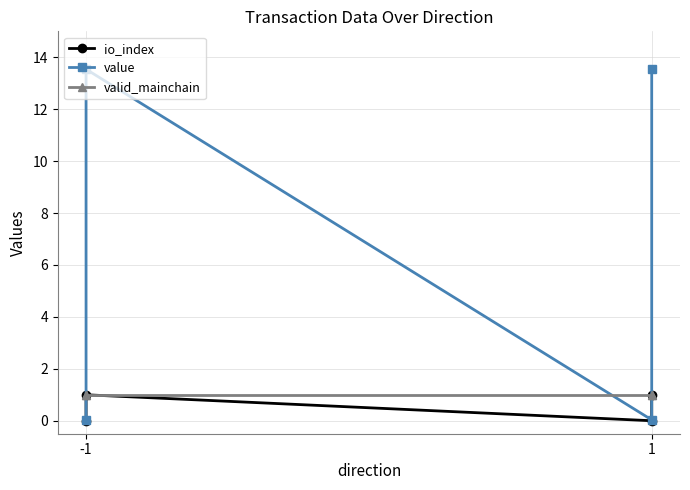

Count the number of data series in this chart.

3